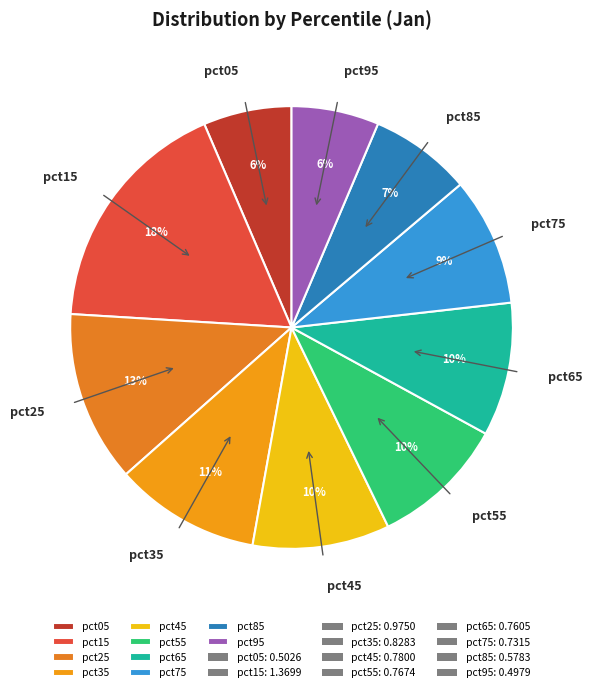

Is pct95 the majority of the pie?

No